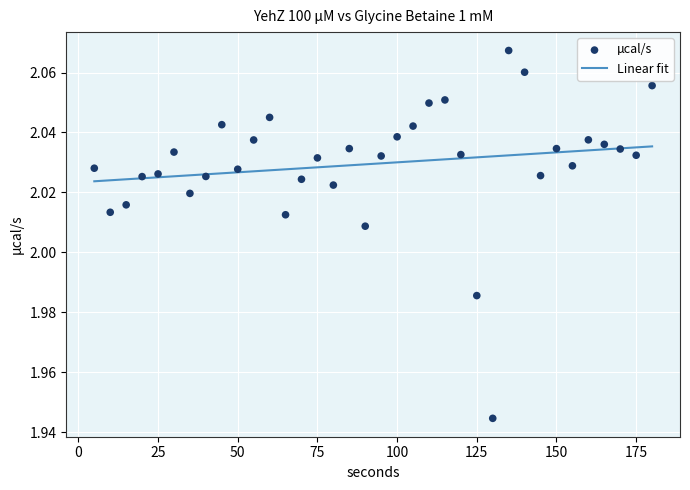

What is the range of X values (max minus min)?

175.0